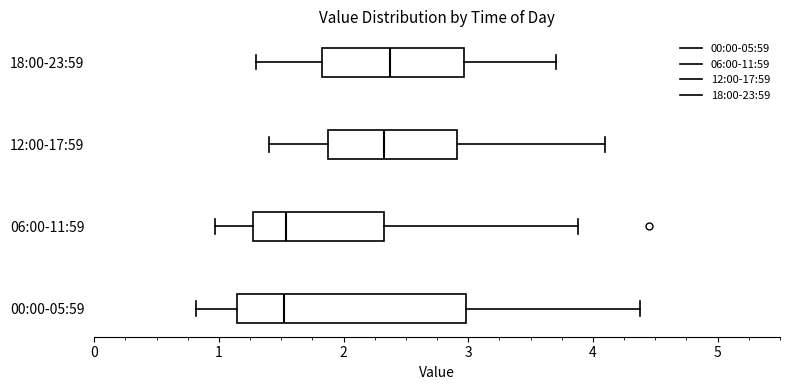

Reading bottom to top, transcribe this box plot: for each box, give where its median line is, the range the box spans, and where its two whiskers end, as read against the x-axis. The values are not printed on the chart, so give them approximately, as read against the axis.

00:00-05:59: median 1.5, box 1.1 to 3.0, whiskers 0.8 to 4.4
06:00-11:59: median 1.5, box 1.3 to 2.3, whiskers 1.0 to 3.9
12:00-17:59: median 2.3, box 1.9 to 2.9, whiskers 1.4 to 4.1
18:00-23:59: median 2.4, box 1.8 to 3.0, whiskers 1.3 to 3.7